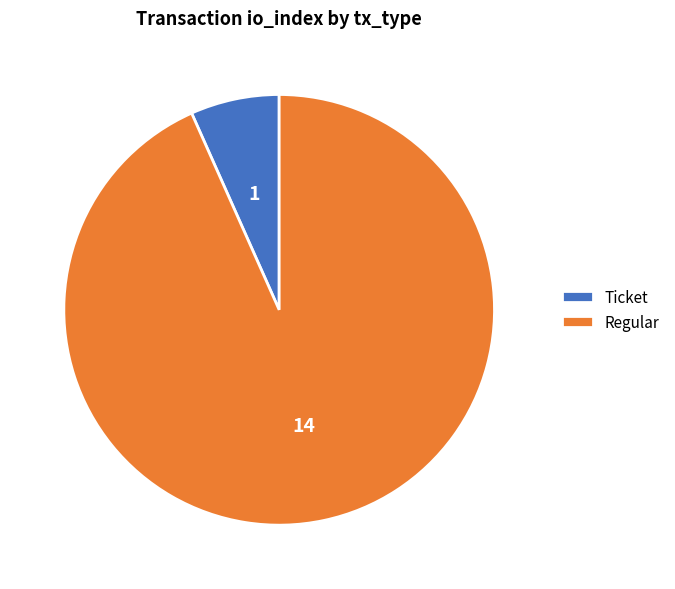

True or false: Regular accounts for 83% of the total.

False